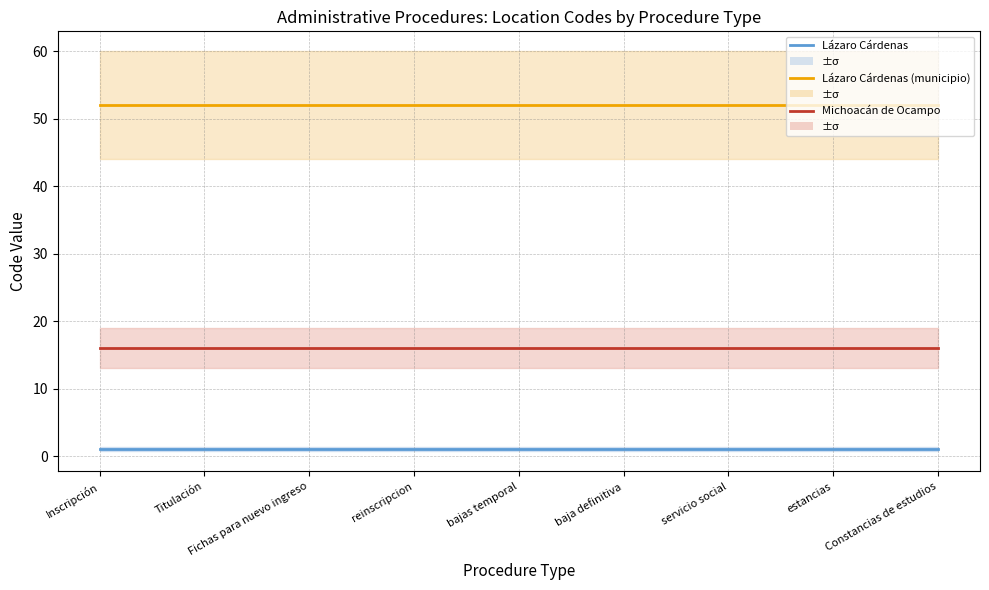

True or false: Lázaro Cárdenas (municipio) and Michoacán de Ocampo intersect in this chart.

False